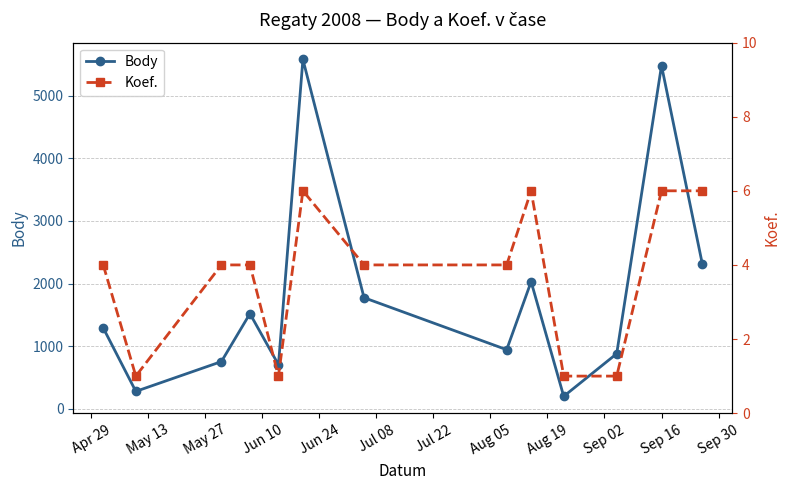

How many data points in Koef. are less than 4?

4